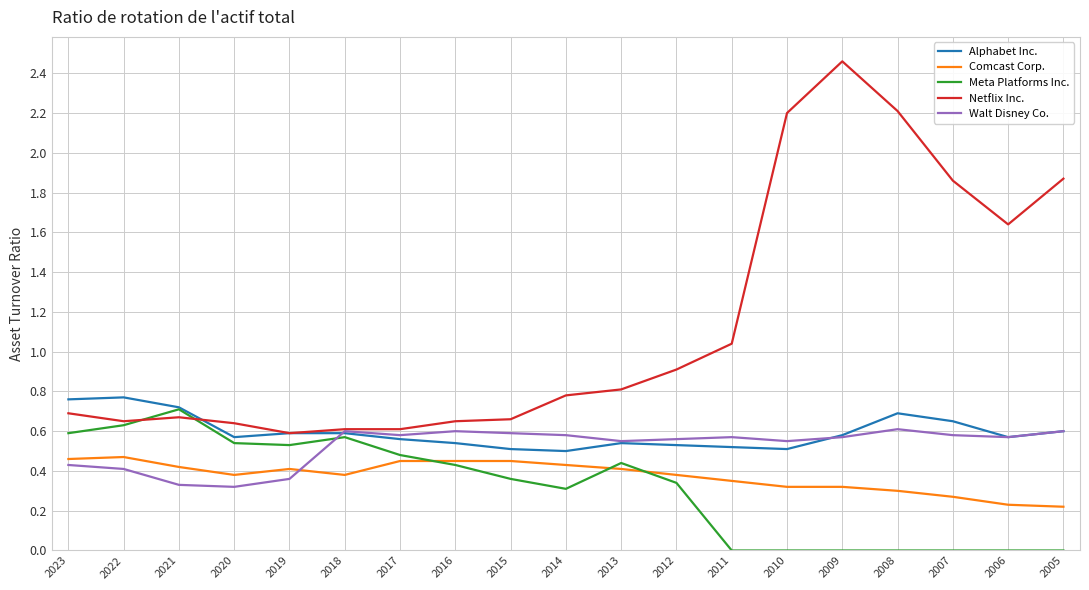

What is the total value across all series at 2006?

3.0